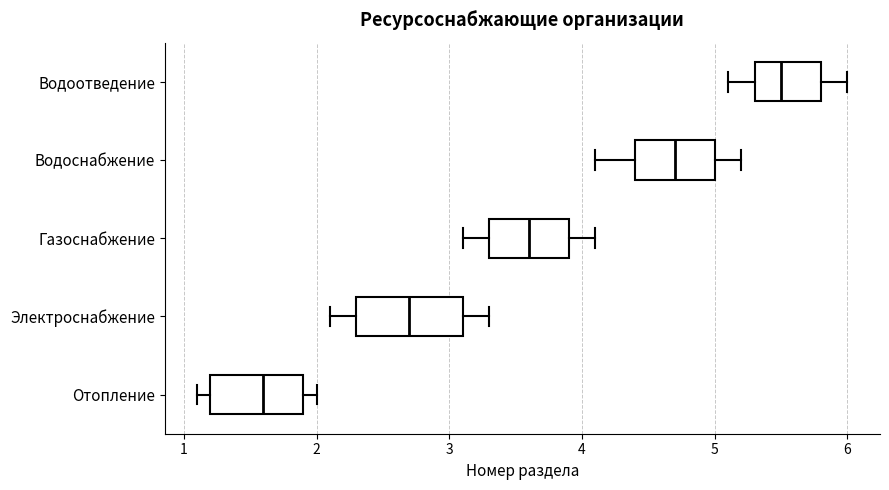

Which box's median line is the furthest to the left?

Отопление